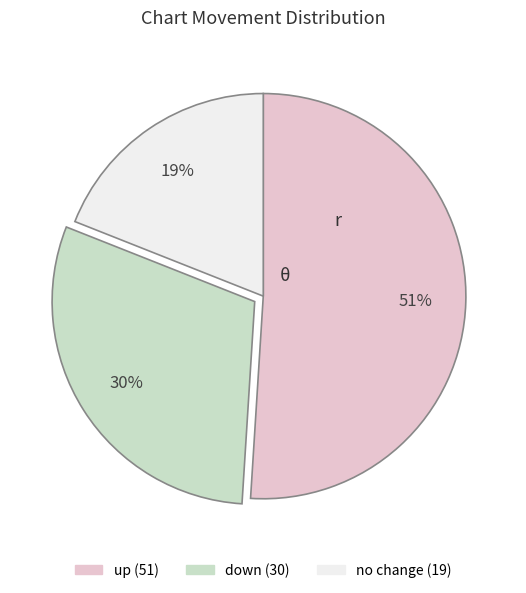

Does any single category account for the majority?

Yes